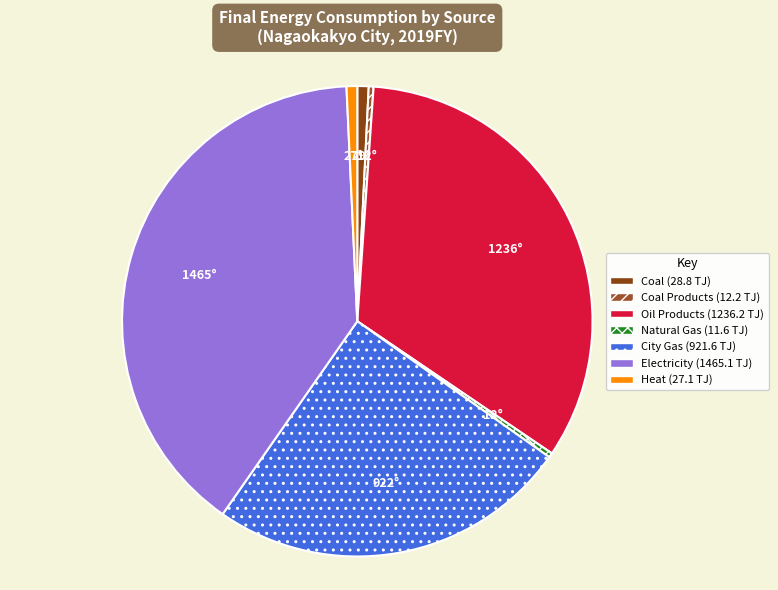

How many slices are in this pie chart?

7